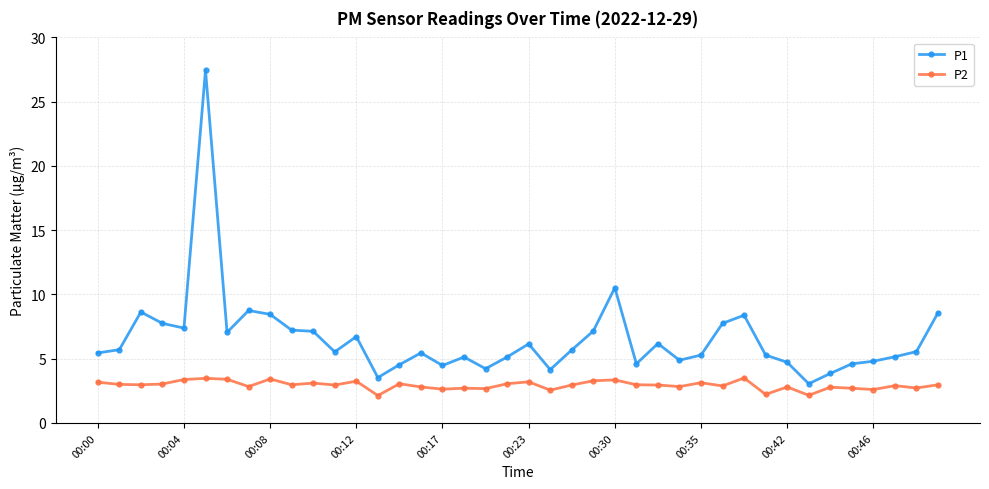

Which series has the largest range (max minus min)?

P1